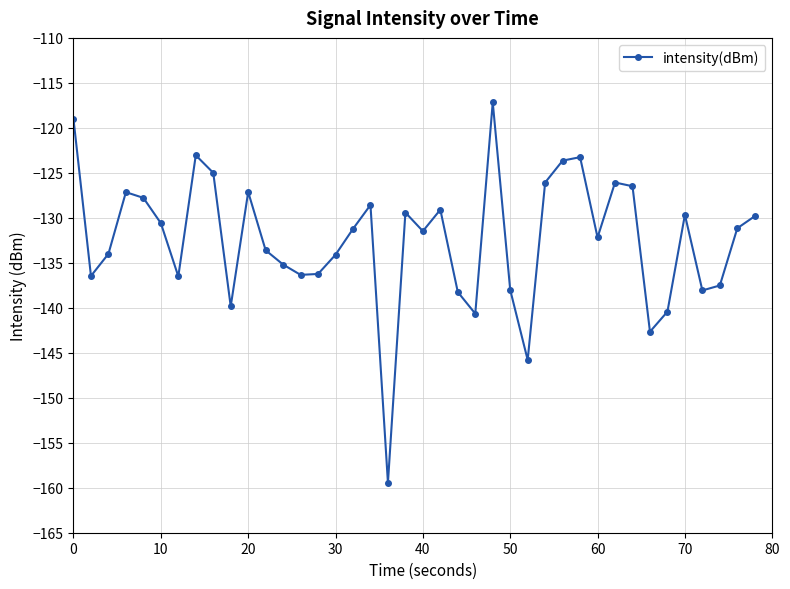

What is the value of the 24th point from the left?

-140.7